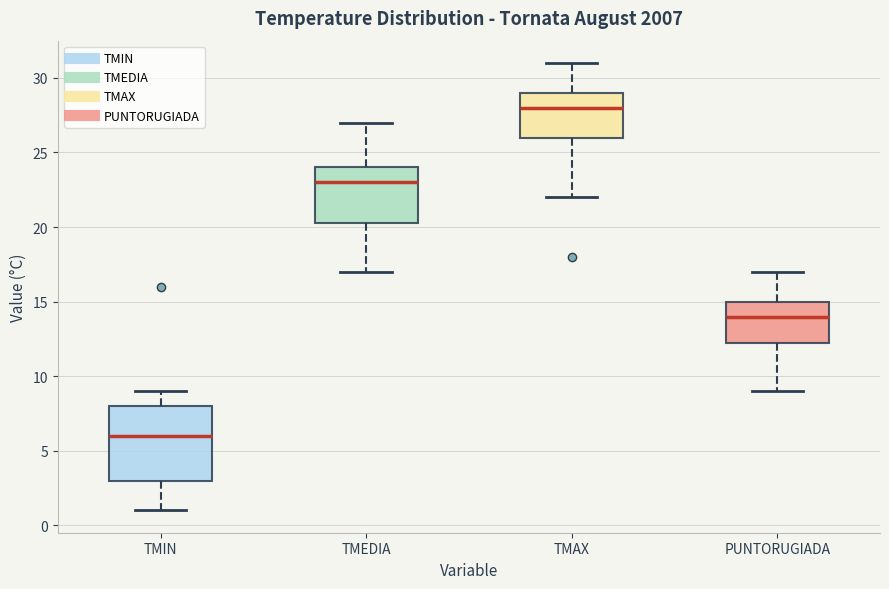

Reading left to right, transcribe this box plot: for each box, give where its median line is, the range the box spans, and where its two whiskers end, as read against the y-axis. The values are not printed on the chart, so give them approximately, as read against the axis.

TMIN: median 6.0, box 3.0 to 8.0, whiskers 1.0 to 9.0
TMEDIA: median 23.0, box 20.5 to 24.0, whiskers 17.0 to 27.0
TMAX: median 28.0, box 26.0 to 29.0, whiskers 22.0 to 31.0
PUNTORUGIADA: median 14.0, box 12.5 to 15.0, whiskers 9.0 to 17.0